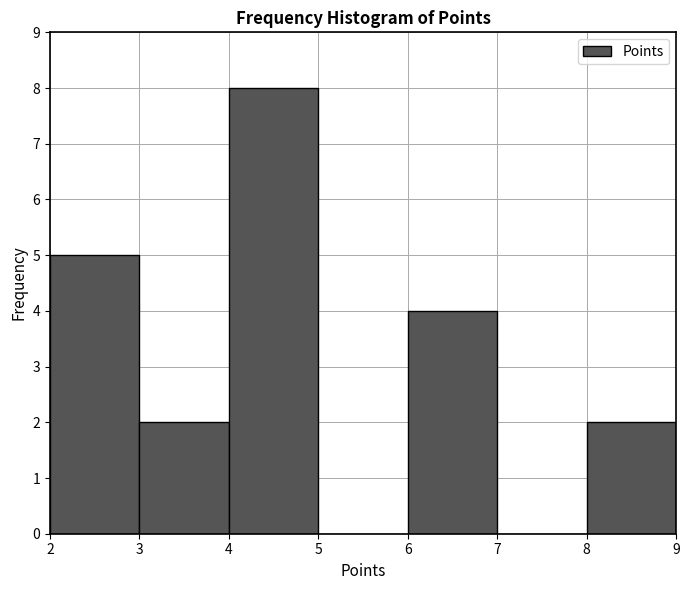

Reading left to right, transcribe this chart: for each bar, give the range it covers on the x-axis and its height. The values are not printed on the chart, so give them approximately, as read against the axis.

2 to 3: 5
3 to 4: 2
4 to 5: 8
5 to 6: 0
6 to 7: 4
7 to 8: 0
8 to 9: 2